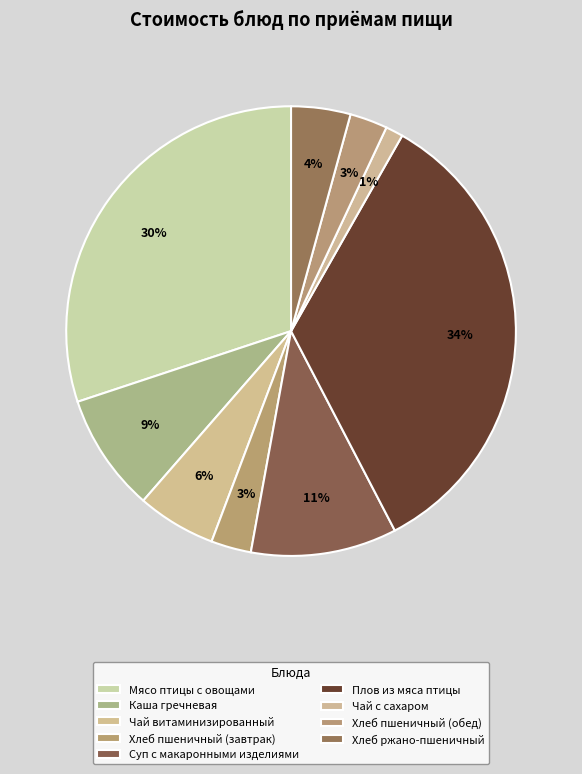

True or false: Хлеб пшеничный (обед) accounts for 3% of the total.

True